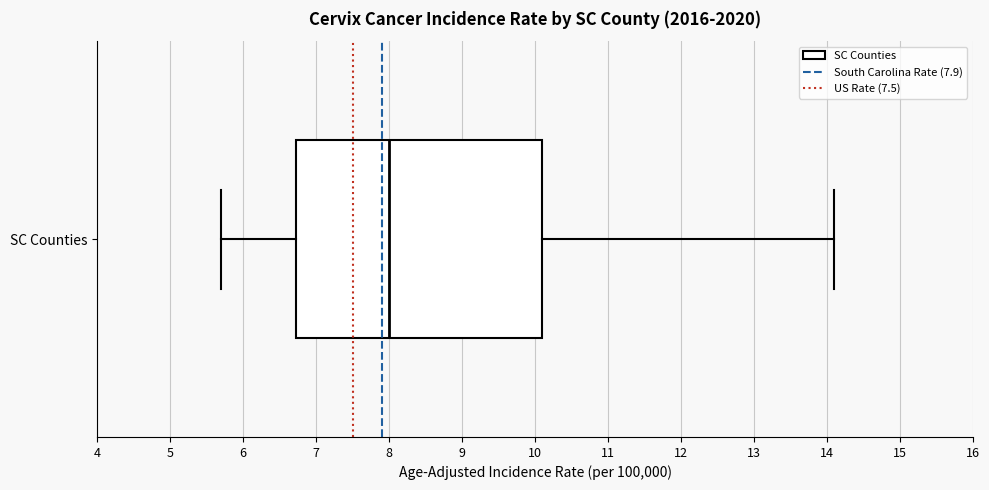

Where does the right whisker of the box for SC Counties end on the x-axis? The values are not printed on the chart, so give them approximately, as read against the axis.

14.1